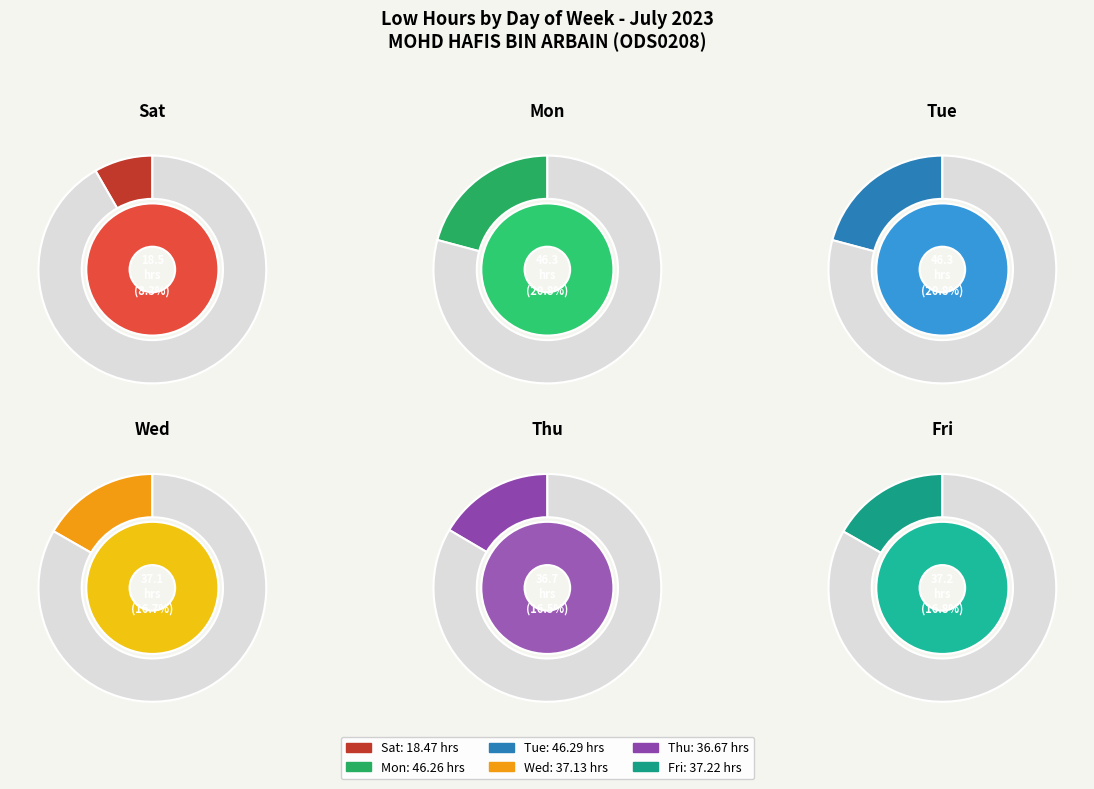

To the nearest percent, what is the average slice percentage?

17%